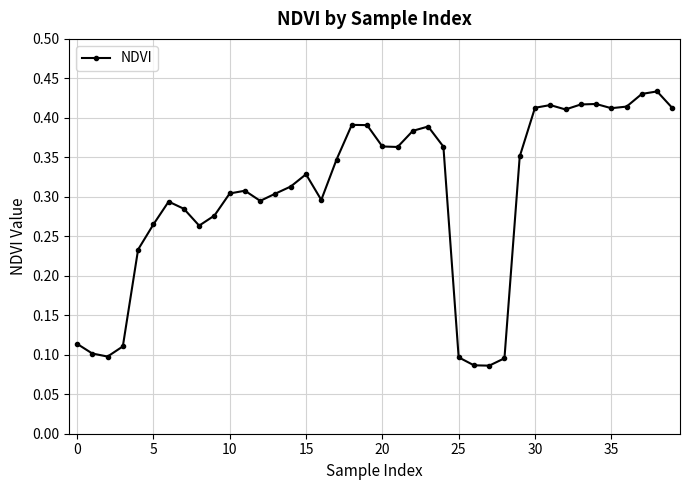

How many values are between 0 and 1?

40